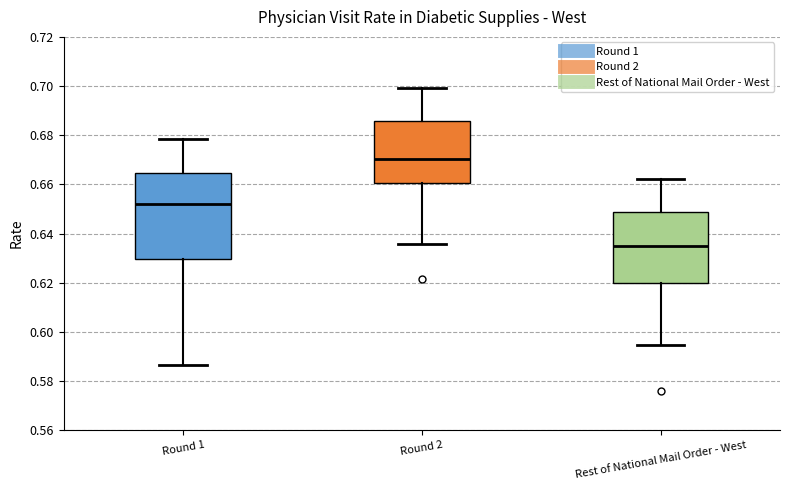

Which box is the tallest, from its lower edge to its upper edge?

Round 1